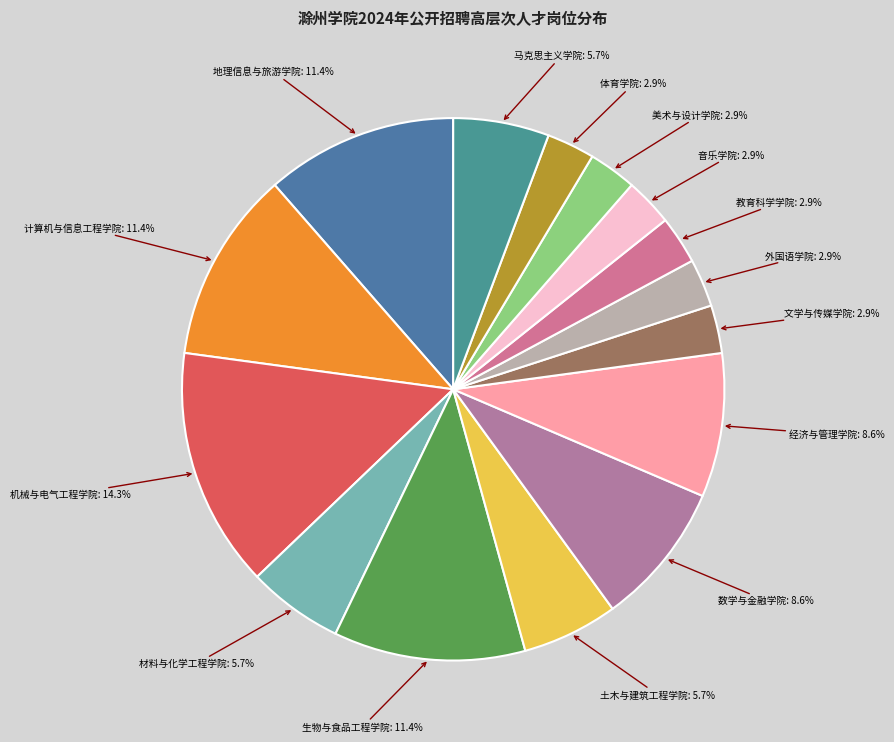

What percentage is the 机械与电气工程学院 slice, to the nearest percent?

14%